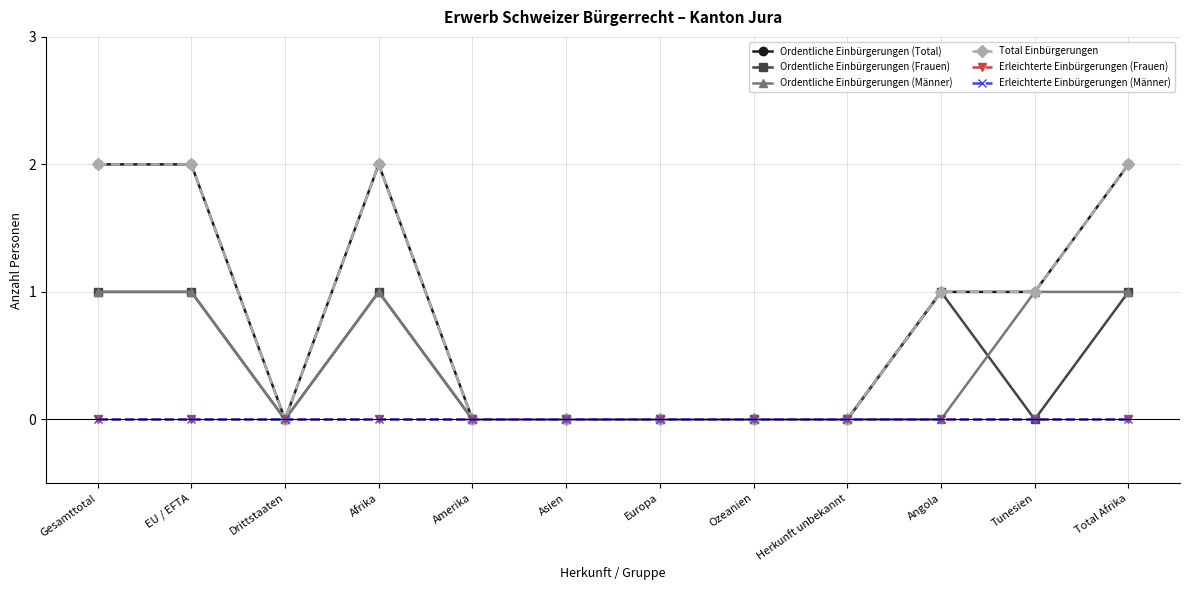

What is the label of the 3rd point from the right?

Angola